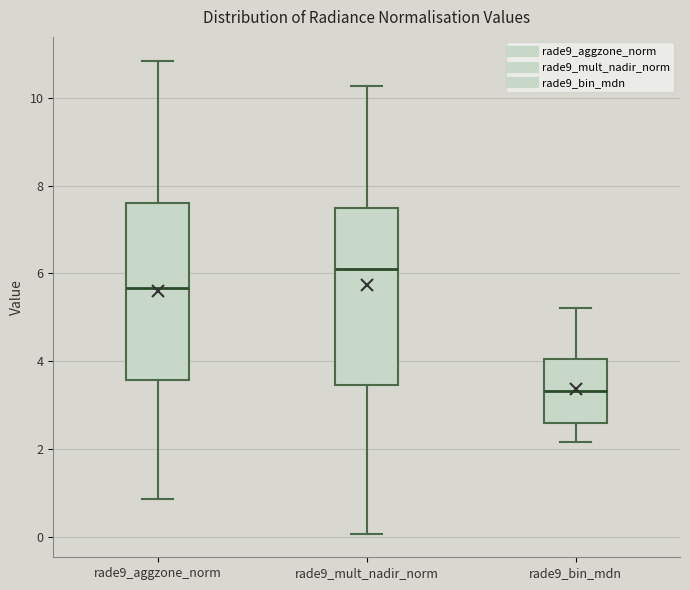

Which box's median line is the highest?

rade9_mult_nadir_norm